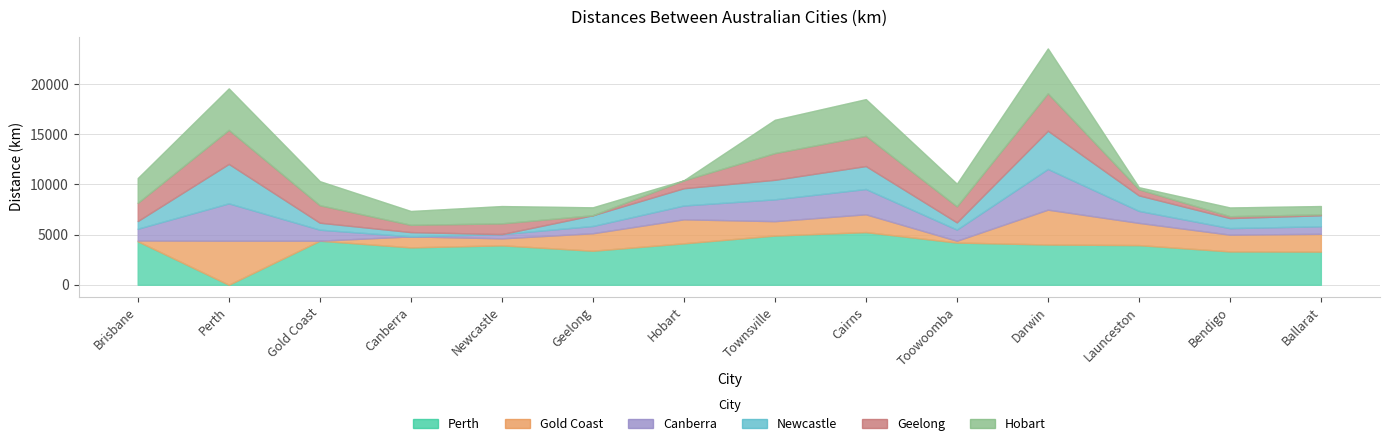

Read the Perth value at Canberra, to the nearest 100.

3700